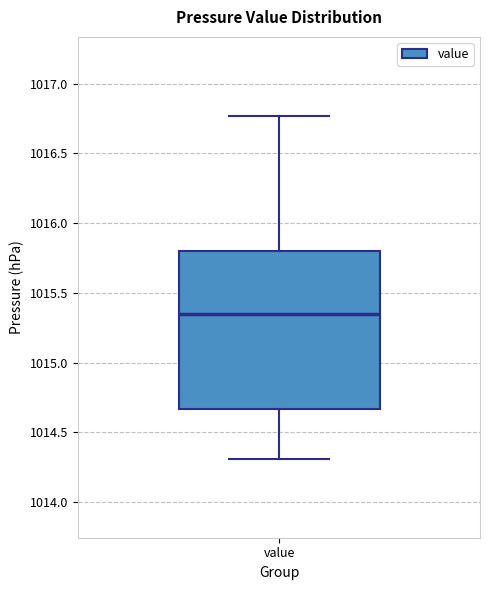

Where is the upper edge of the box for value on the y-axis? The values are not printed on the chart, so give them approximately, as read against the axis.

1015.80